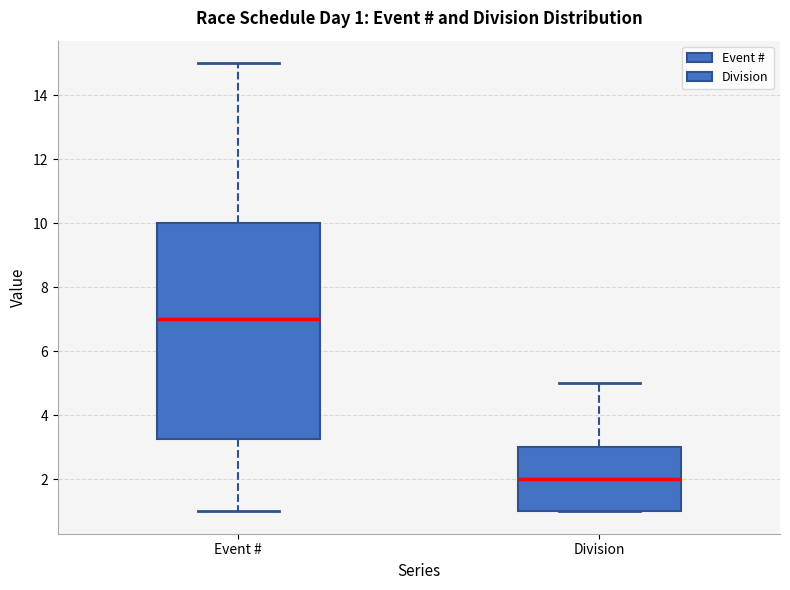

Which box has the highest median line?

Event #